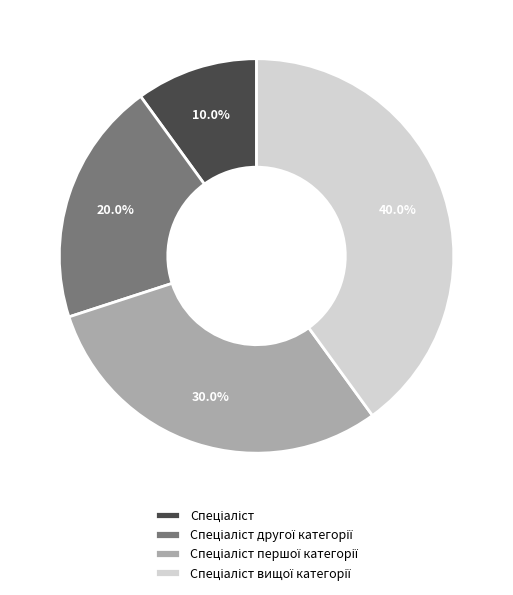

Is there a majority slice in this chart?

No